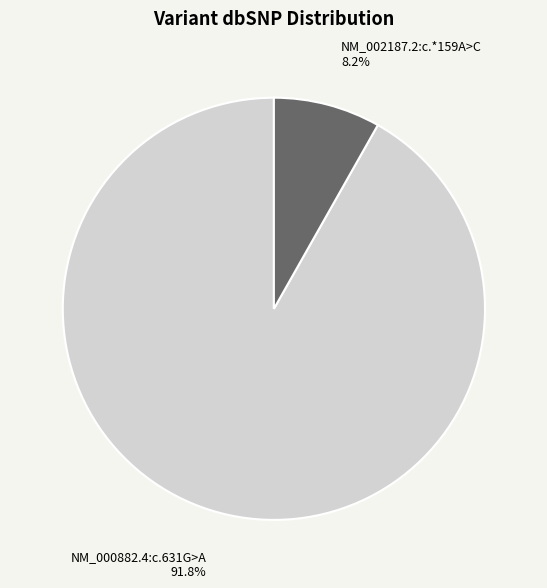

Between NM_002187.2:c.*159A>C and NM_000882.4:c.631G>A, which is larger?

NM_000882.4:c.631G>A